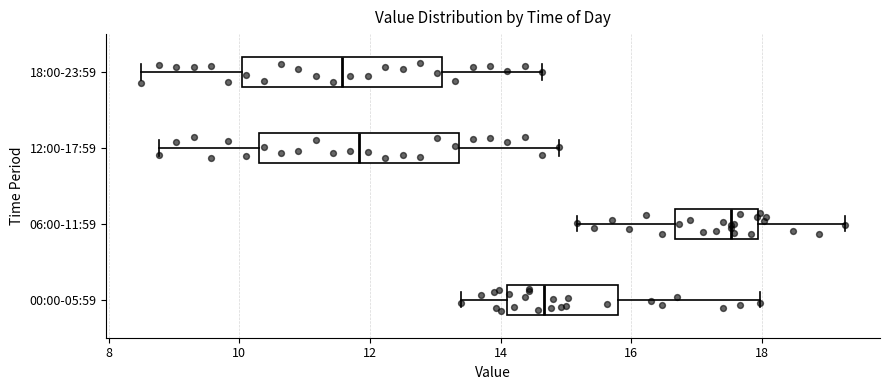

Where does the left whisker of the box for 12:00-17:59 end on the x-axis? The values are not printed on the chart, so give them approximately, as read against the axis.

8.8